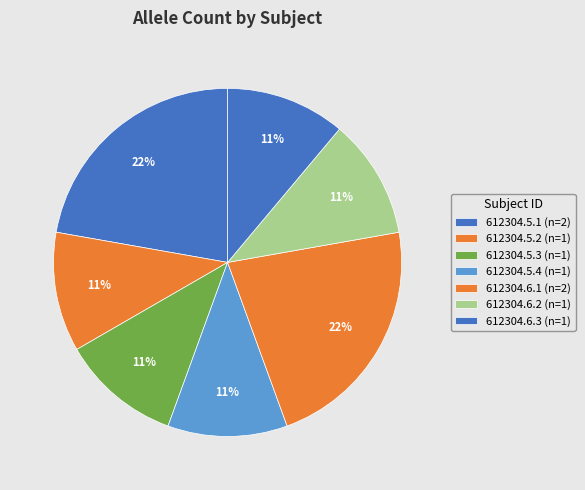

How much of the chart is everything except 612304.5.1?

77.8%